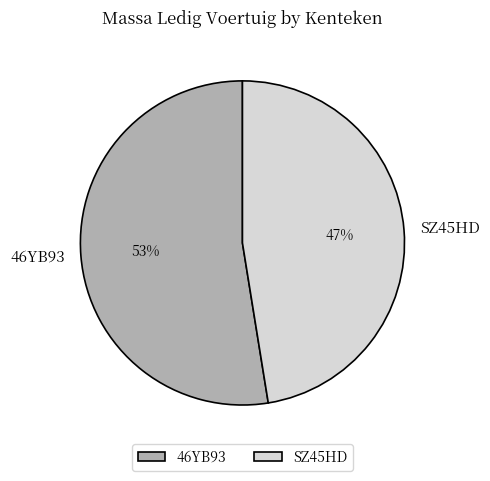

What is the largest slice in the pie chart?

46YB93